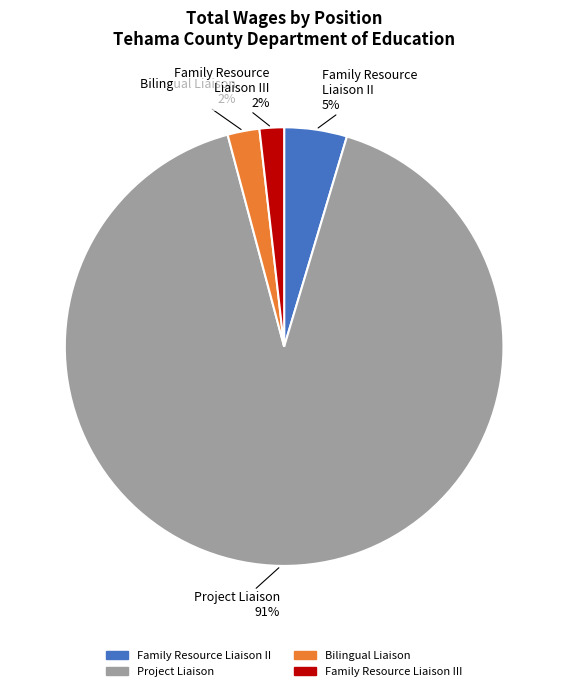

Is Bilingual Liaison the majority of the pie?

No